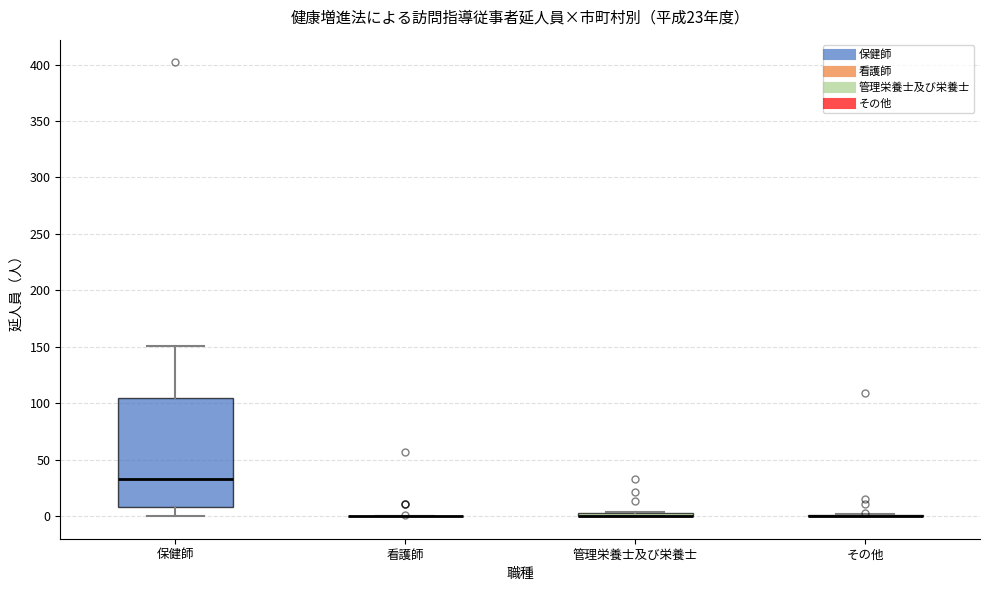

Which box is the tallest, from its lower edge to its upper edge?

保健師